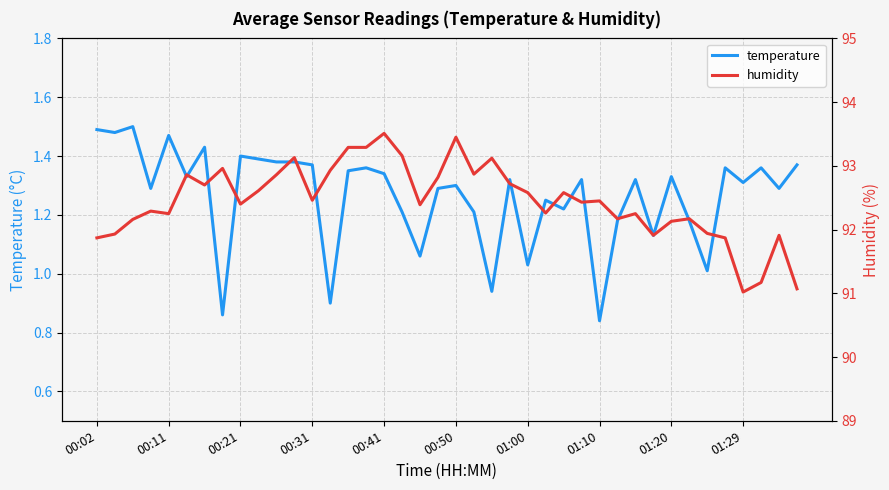

Which series has the widest spread of values?

humidity